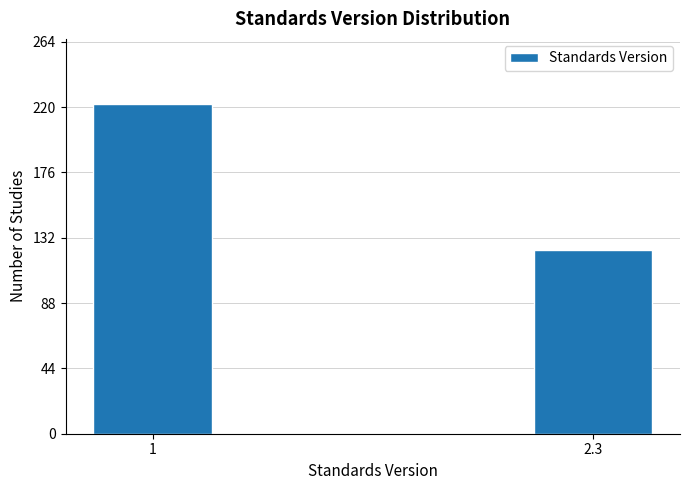

Reading left to right, extract all data points from this chart.

222	124